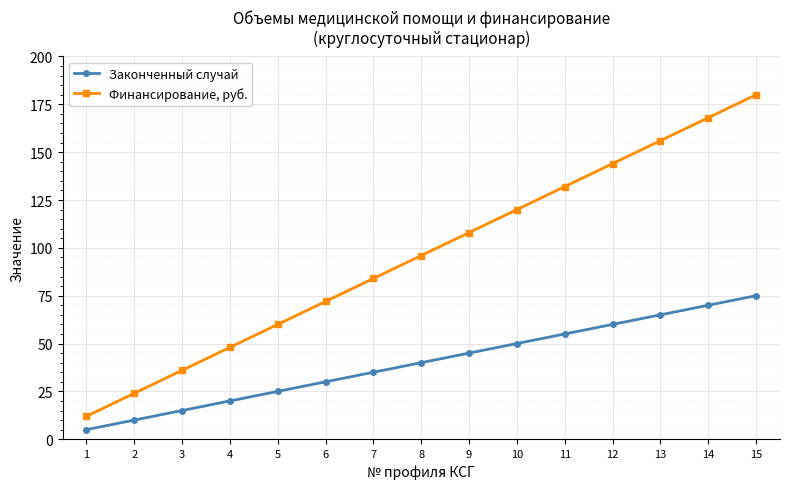

Rank the series at 3 from lowest to highest value.

Законченный случай, Финансирование, руб.